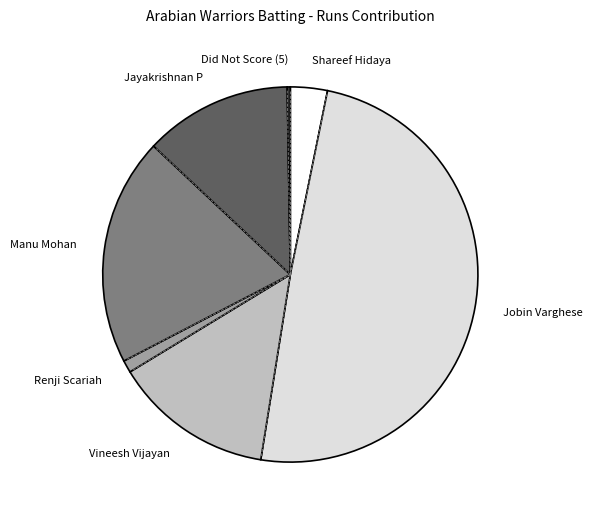

Which category has the biggest portion of the pie?

Jobin Varghese